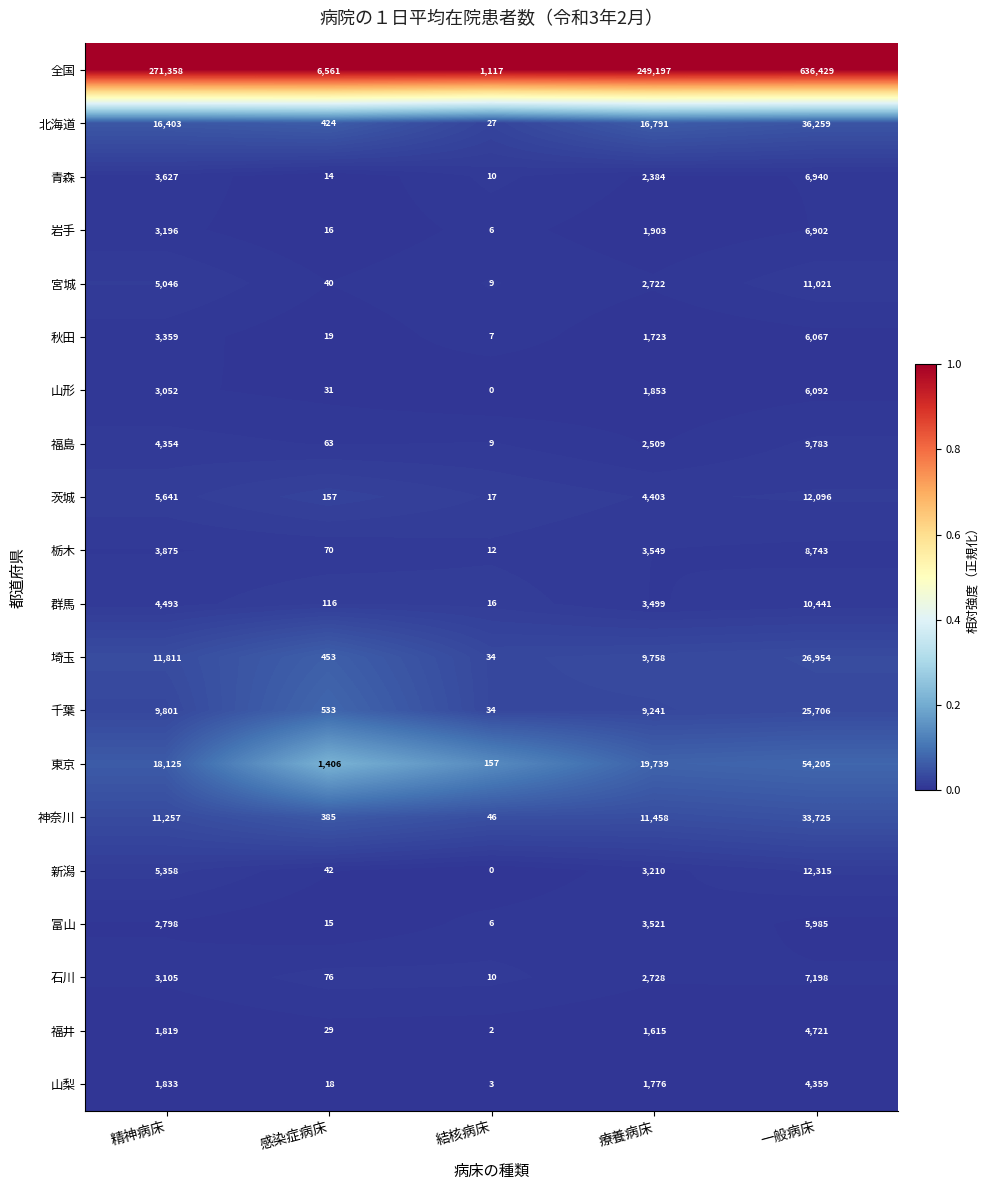

At which category is the sum across all series the highest?

一般病床